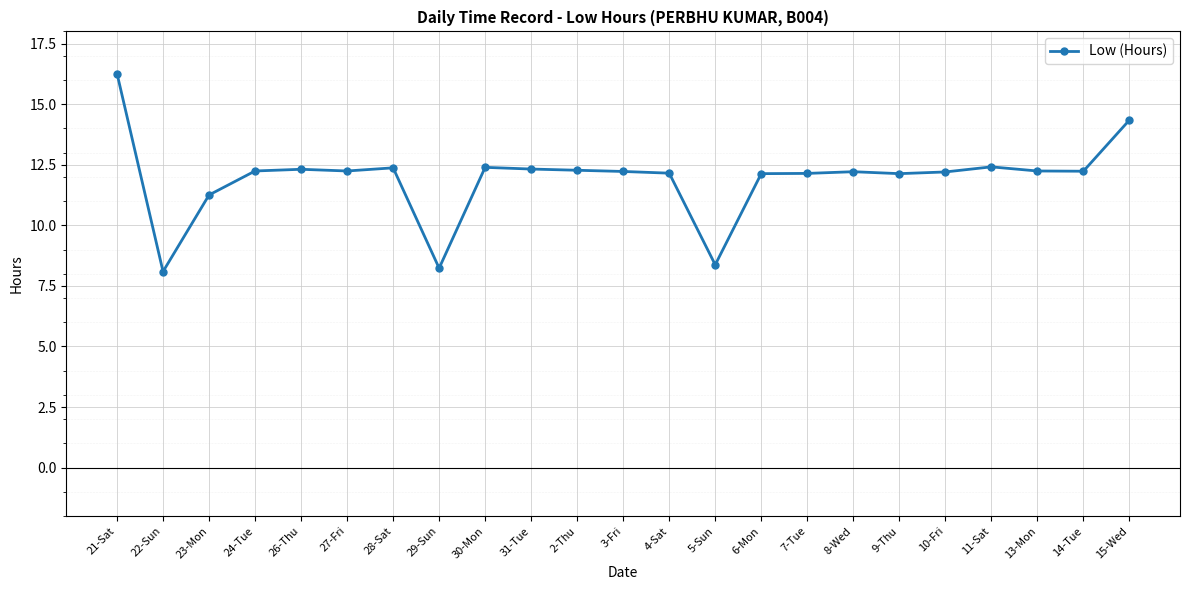

What is the value of the 22nd point from the left?

12.2